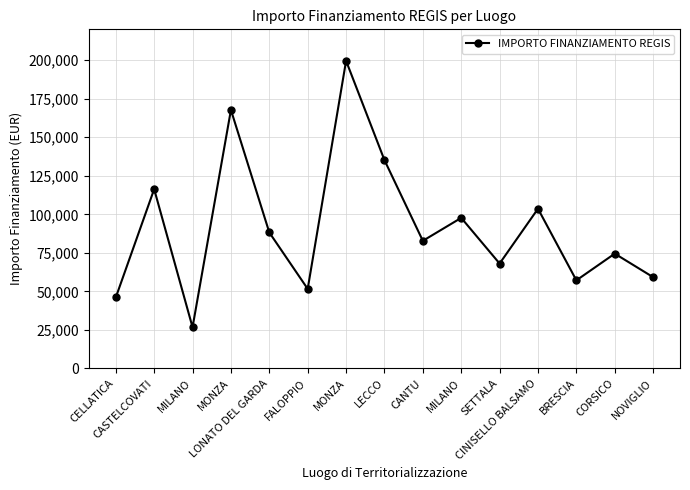

Reading left to right, transcribe all the data shown in this chart.

CELLATICA=46044.5	CASTELCOVATI=116324.6	MILANO=26730.0	MONZA=167724.8	LONATO DEL GARDA=88213.8	FALOPPIO=51620.1	MONZA=199567.7	LECCO=135157.2	CANTU=82798.6	MILANO=97694.9	SETTALA=68057.8	CINISELLO BALSAMO=103619.9	BRESCIA=57160.7	CORSICO=74486.0	NOVIGLIO=59229.0